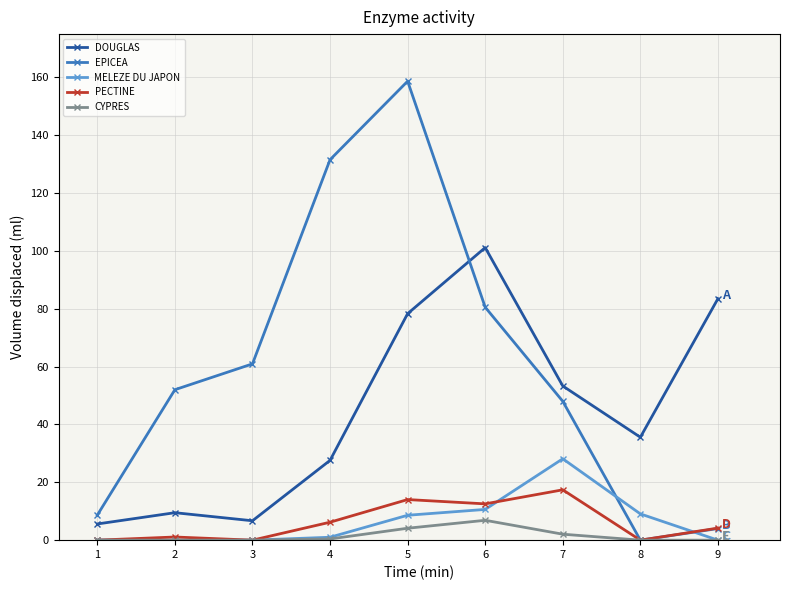

At which label does EPICEA first exceed 52?

2